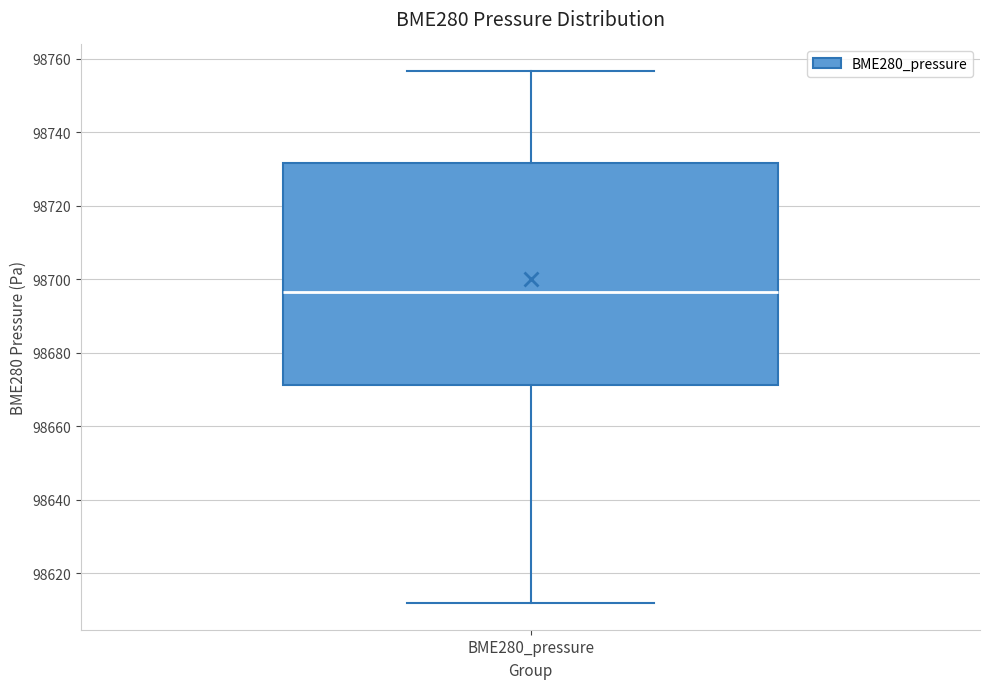

Transcribe this box plot: give where the median line is, the range the box spans, and where the two whiskers end, as read against the y-axis. The values are not printed on the chart, so give them approximately, as read against the axis.

median 98696, box 98672 to 98732, whiskers 98612 to 98756